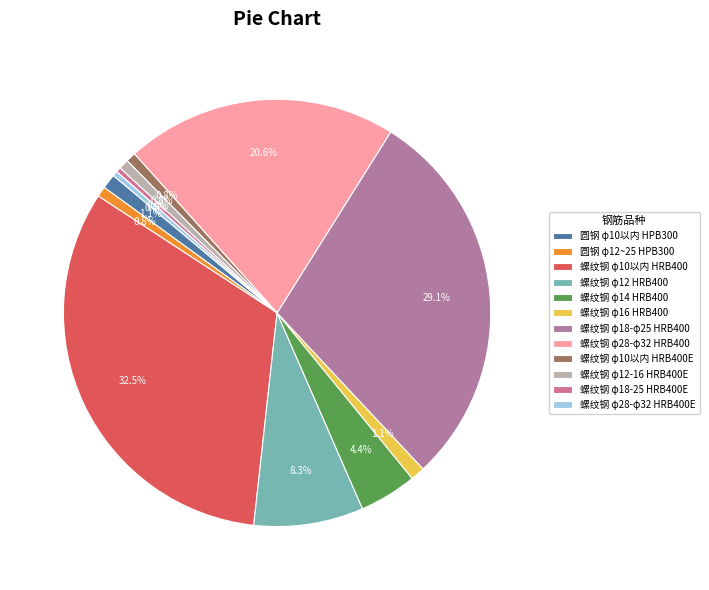

Do 螺纹钢 φ12 HRB400 and 螺纹钢 φ18-φ25 HRB400 together represent more than half of the pie?

No